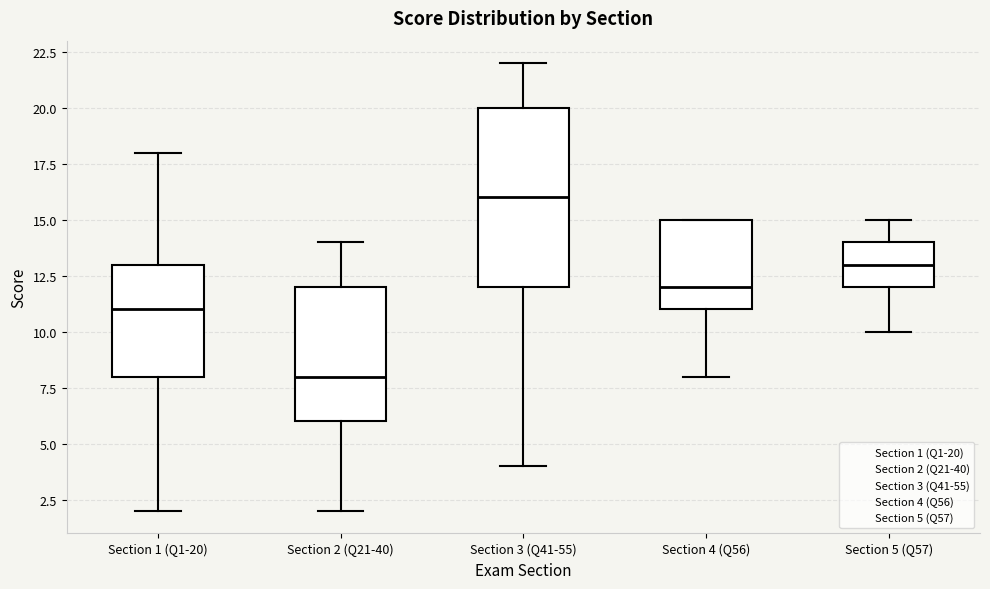

Reading left to right, transcribe this box plot: for each box, give where its median line is, the range the box spans, and where its two whiskers end, as read against the y-axis. The values are not printed on the chart, so give them approximately, as read against the axis.

Section 1 (Q1-20): median 11, box 8 to 13, whiskers 2 to 18
Section 2 (Q21-40): median 8, box 6 to 12, whiskers 2 to 14
Section 3 (Q41-55): median 16, box 12 to 20, whiskers 4 to 22
Section 4 (Q56): median 12, box 11 to 15, whiskers 8 to 15
Section 5 (Q57): median 13, box 12 to 14, whiskers 10 to 15